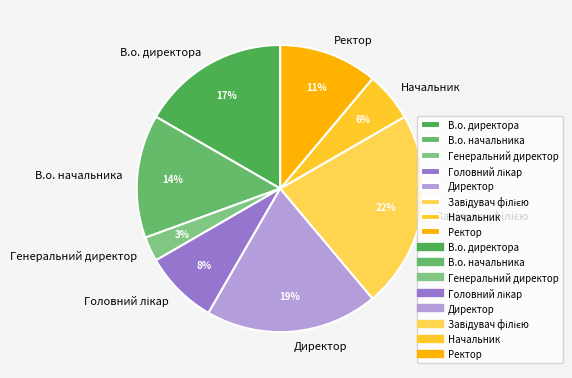

Which category has the smallest portion of the pie?

Генеральний директор